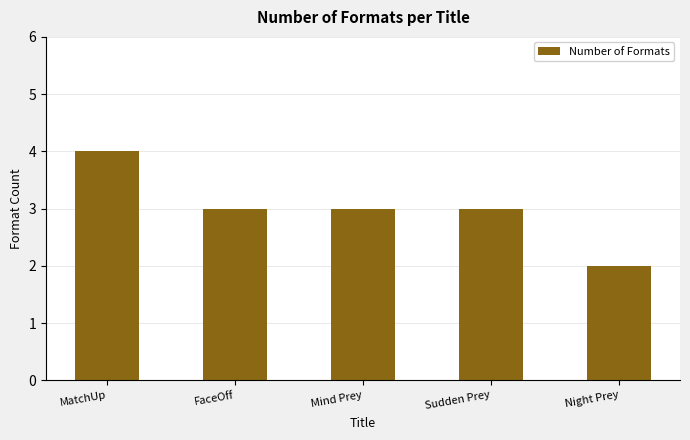

What is the value of the 3rd bar from the left?

3